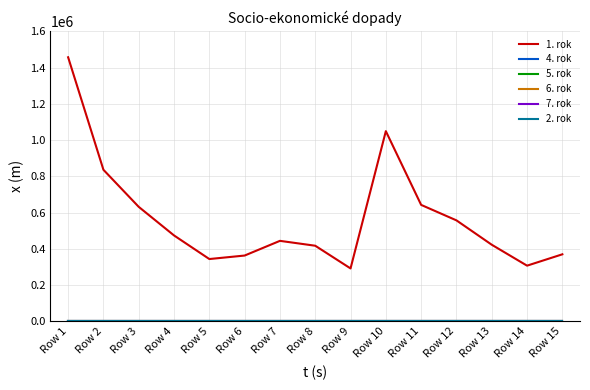

Does the chart display data point markers on the line(s)?

No